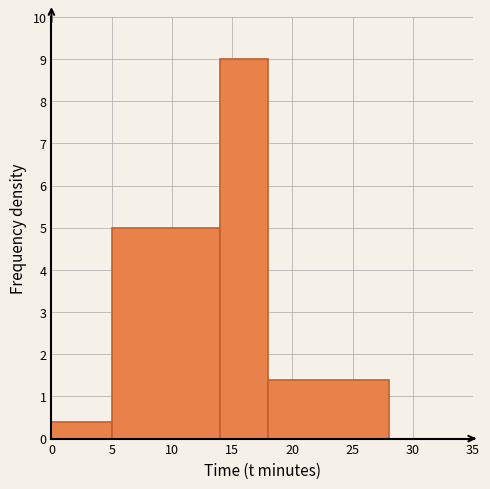

How tall is the bar that spans 18 to 28 on the x-axis? The values are not printed on the chart, so give them approximately, as read against the axis.

1.4